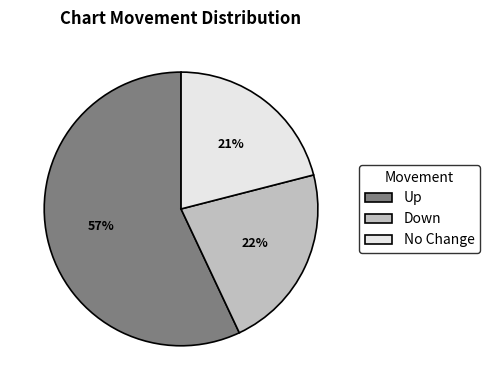

True or false: Down accounts for 14% of the total.

False